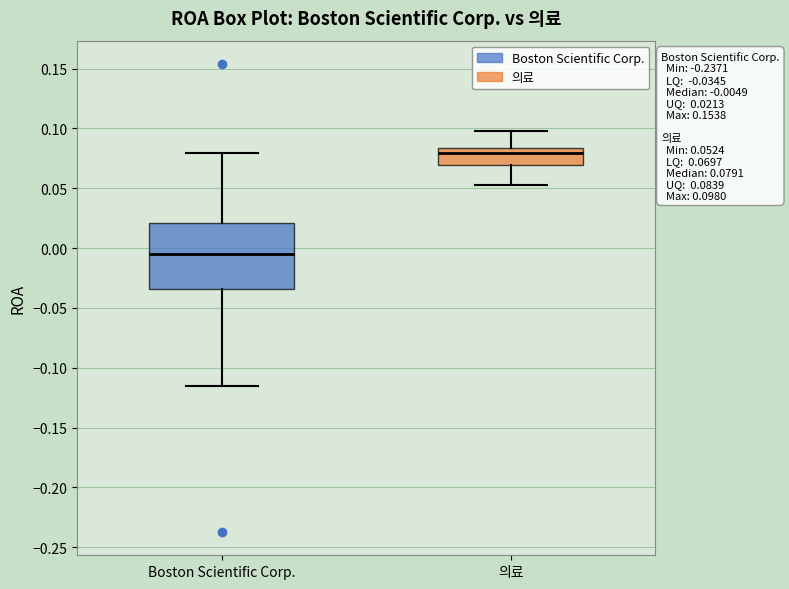

Comparing the boxes themselves (not the whiskers), which one is the tallest?

Boston Scientific Corp.